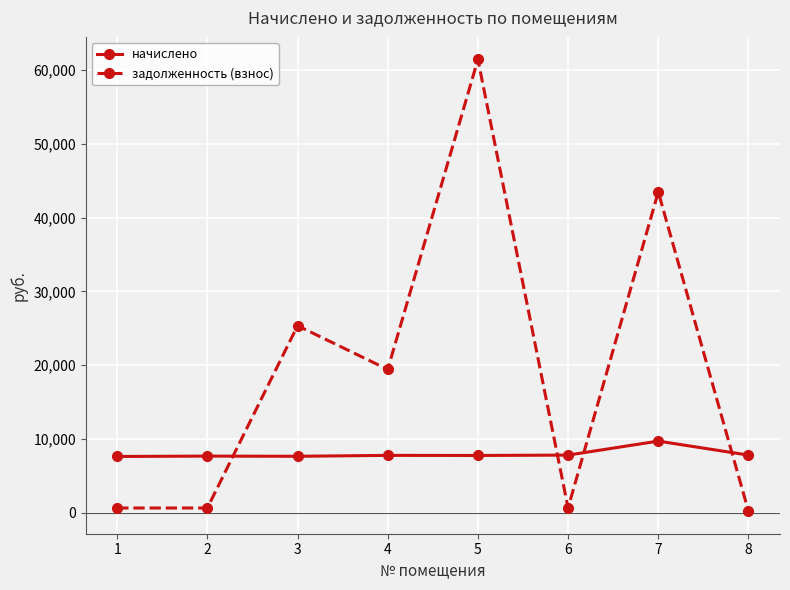

At 5, list the series in order from largest to smallest.

задолженность (взнос), начислено